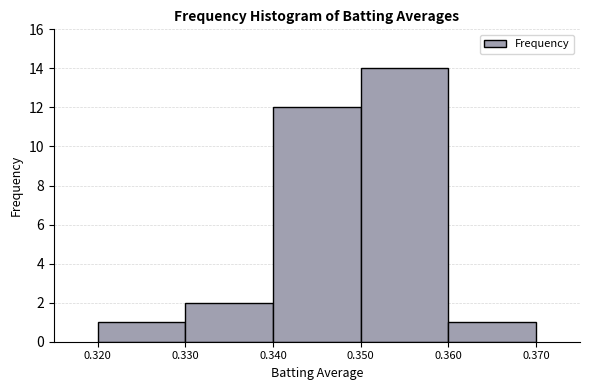

How tall is the bar that spans 0.340 to 0.350 on the x-axis? The values are not printed on the chart, so give them approximately, as read against the axis.

12